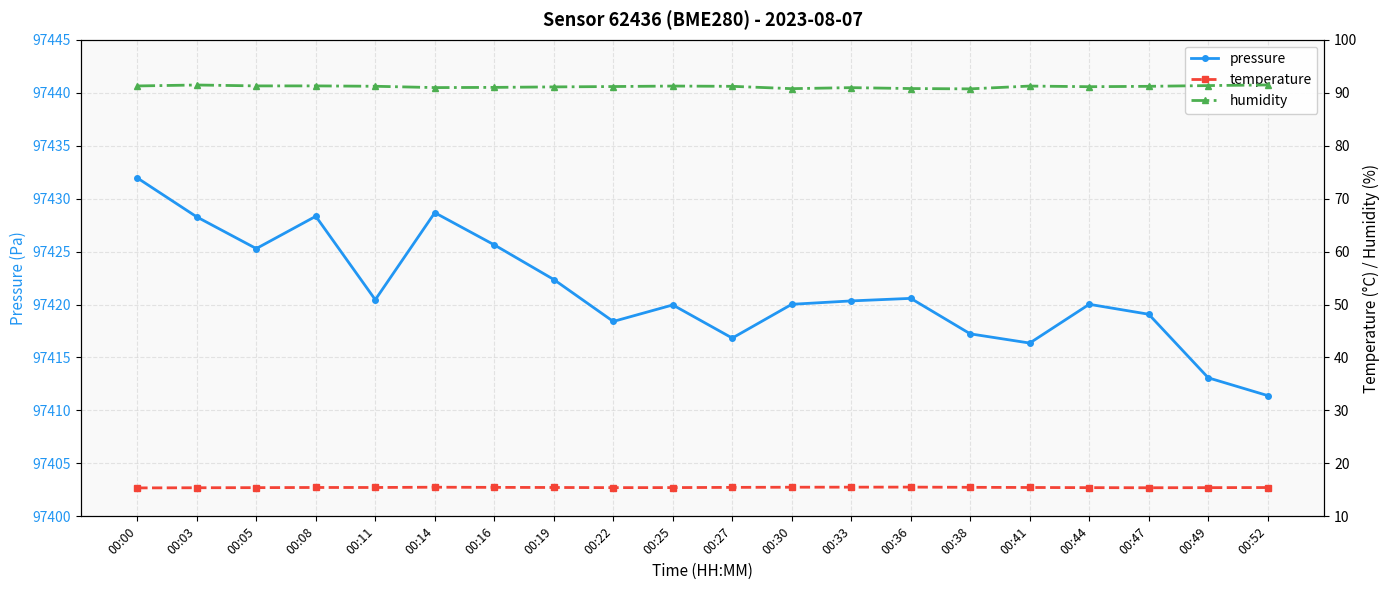

Where is pressure nearest to the value 97421?

00:36